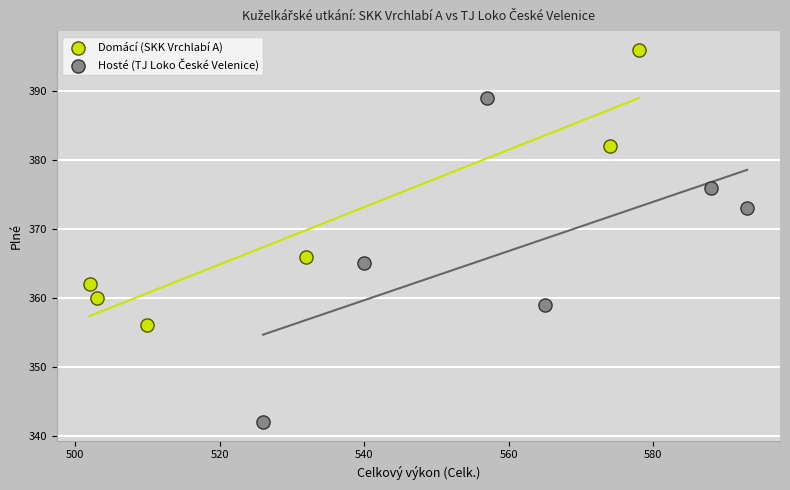

Which series contains the highest Y value?

Domácí (SKK Vrchlabí A)